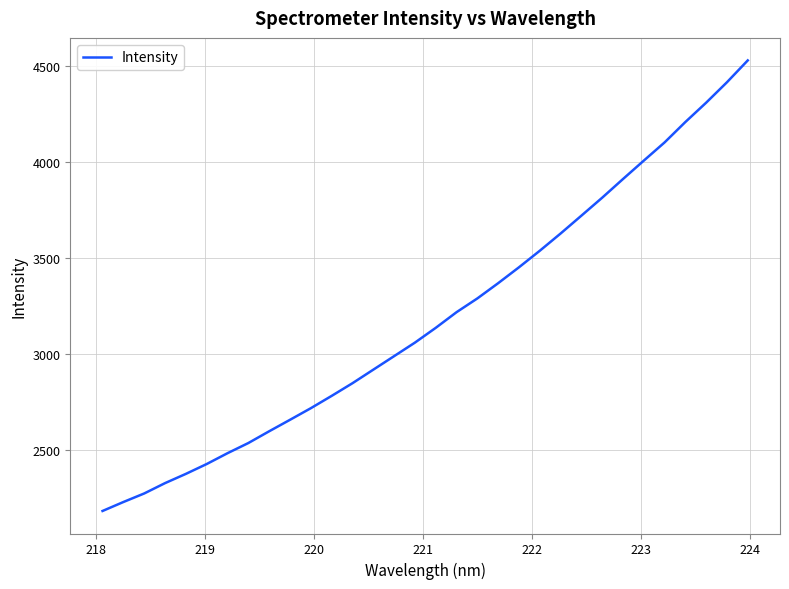

What is the maximum value shown in the chart?

4528.1